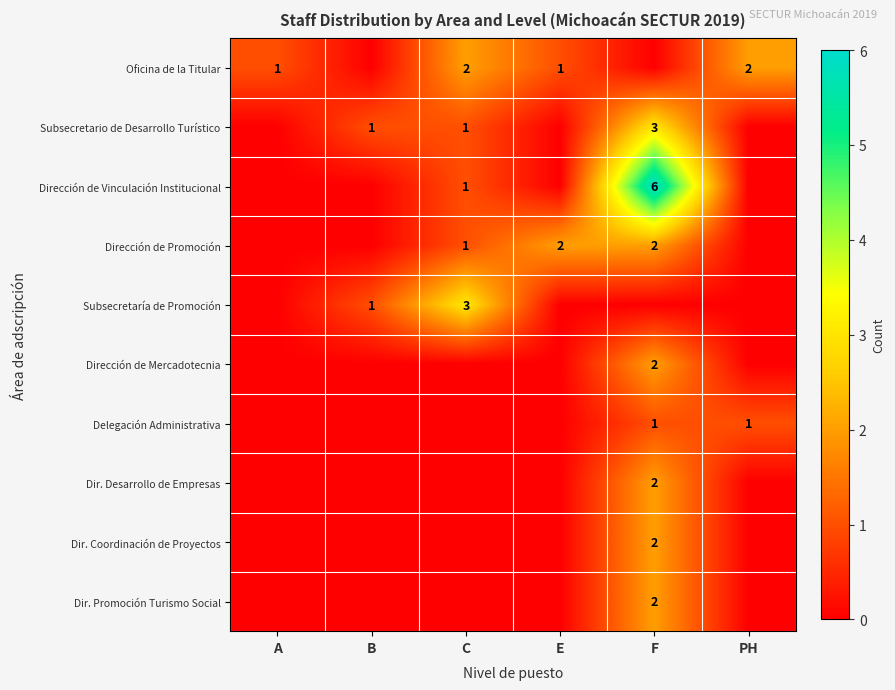

The value of Oficina de la Titular at C is 3. True or false?

False